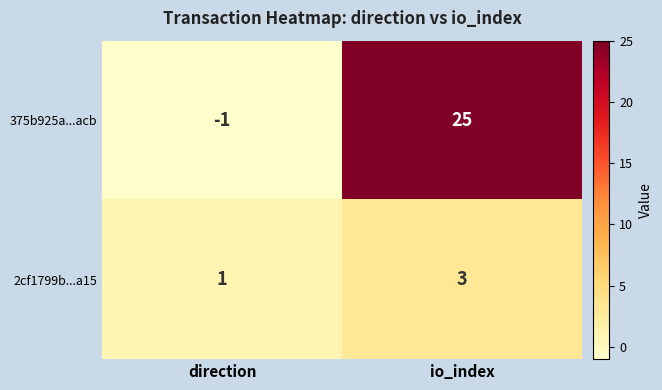

Reading left to right, transcribe all the data shown in this chart.

375b925a...acb: direction=-1	io_index=25
2cf1799b...a15: direction=1	io_index=3